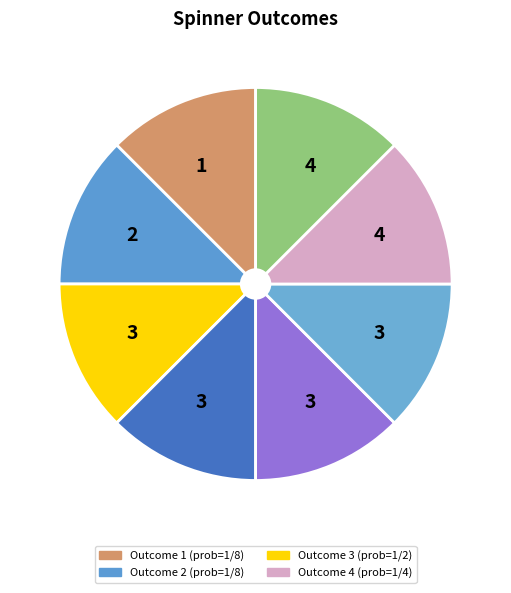

To the nearest percent, what is the difference between the largest and smallest slice percentages?

38%